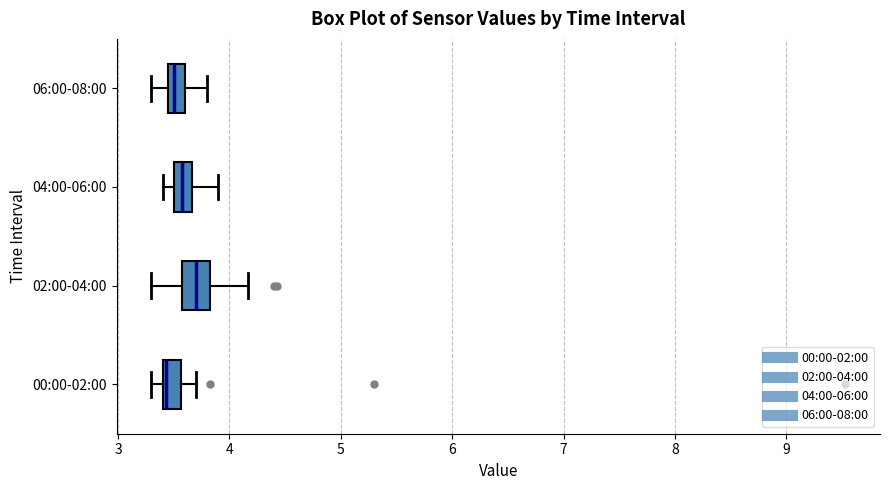

Where does the left whisker of the box for 04:00-06:00 end on the x-axis? The values are not printed on the chart, so give them approximately, as read against the axis.

3.4